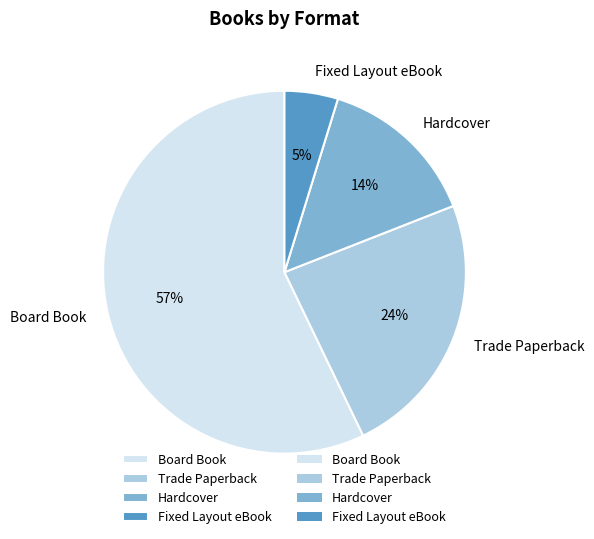

What is the ratio of the value at Fixed Layout eBook to the value at Trade Paperback?

0.2